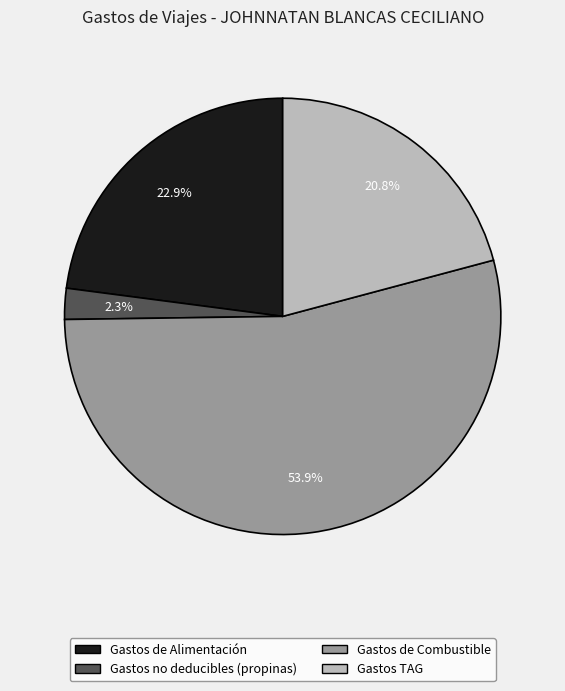

Which slice represents more than half of the pie?

Gastos de Combustible